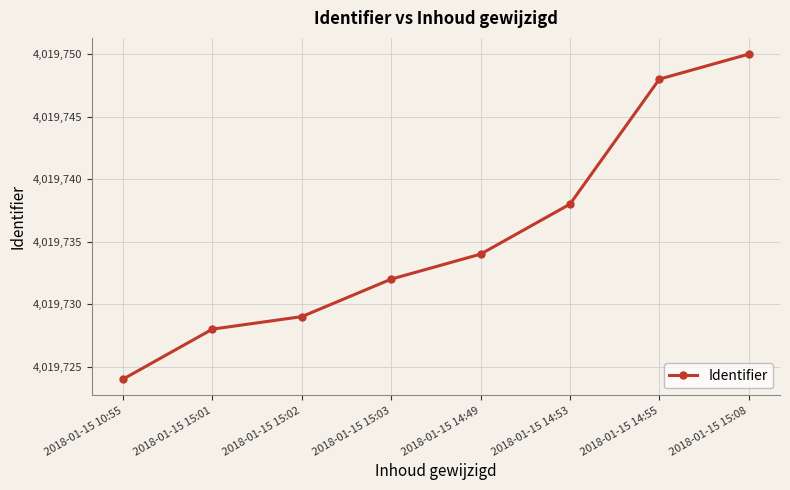

What is the value of the 5th point from the left?

4019734